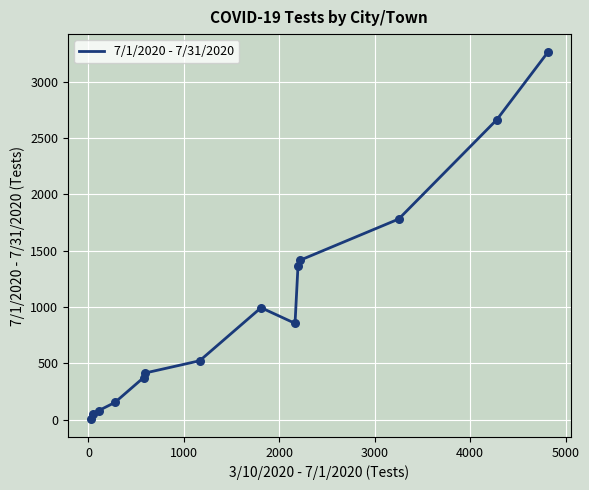

What is the difference between the maximum and minimum values?

3251